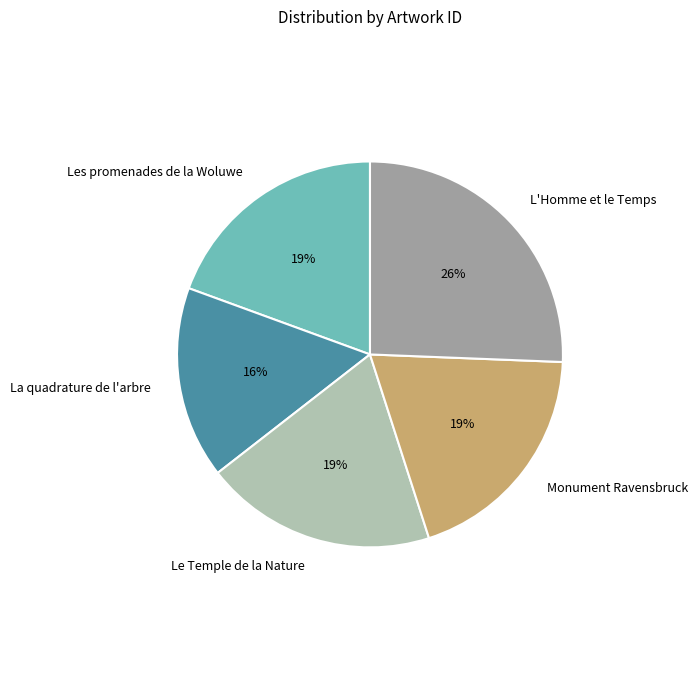

Which slice is the smallest?

La quadrature de l'arbre